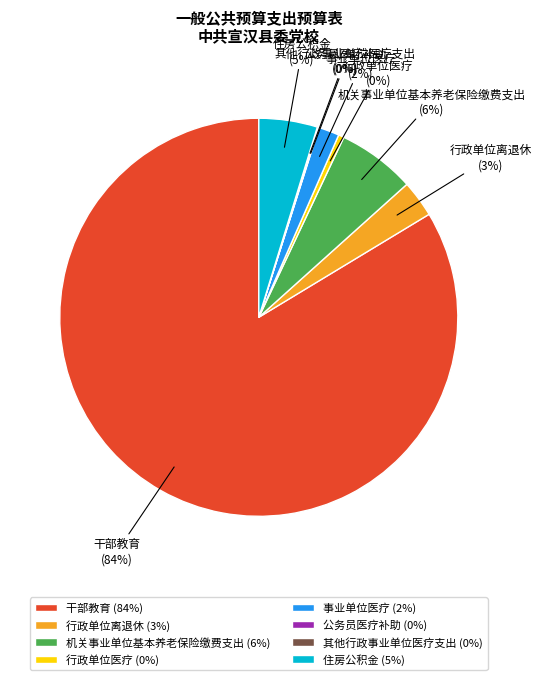

To the nearest percent, what is the difference between the largest and smallest slice percentages?

84%